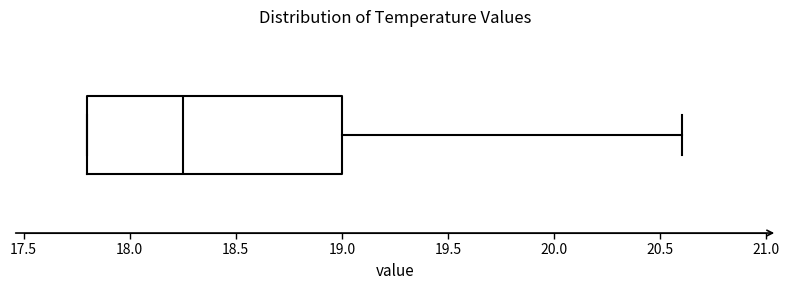

Read this box plot against the x-axis: the position of the median line, the range covered by the box, and the ends of both whiskers. The values are not printed on the chart, so give them approximately, as read against the axis.

median 18.25, box 17.80 to 19.00, whiskers 17.80 to 20.60